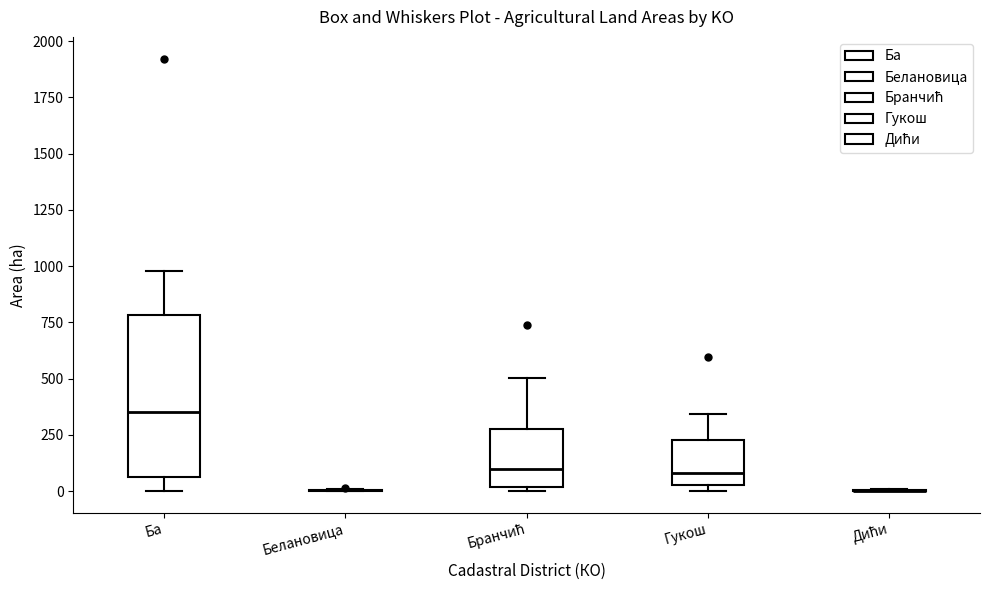

Where is the lower edge of the box for Бранчић on the y-axis? The values are not printed on the chart, so give them approximately, as read against the axis.

0